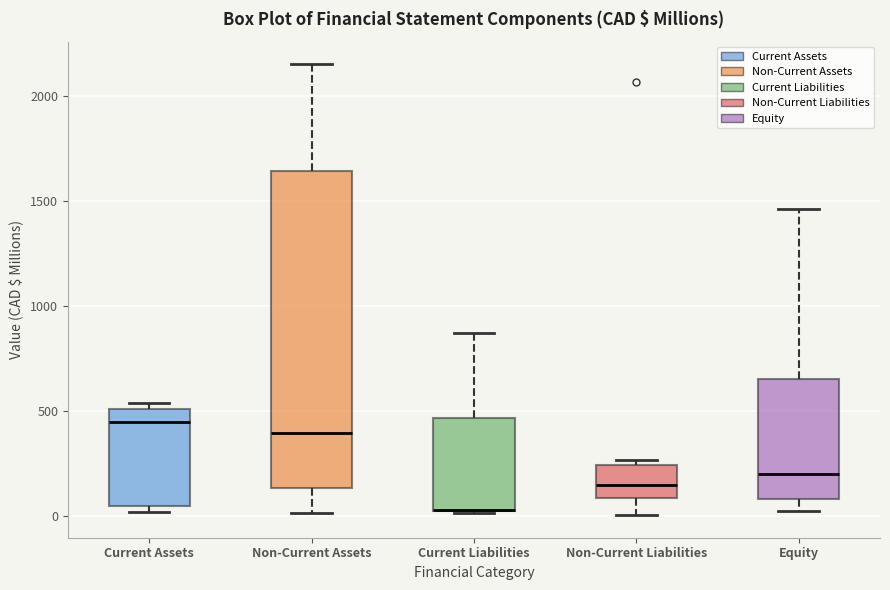

Comparing the boxes themselves (not the whiskers), which one is the tallest?

Non-Current Assets